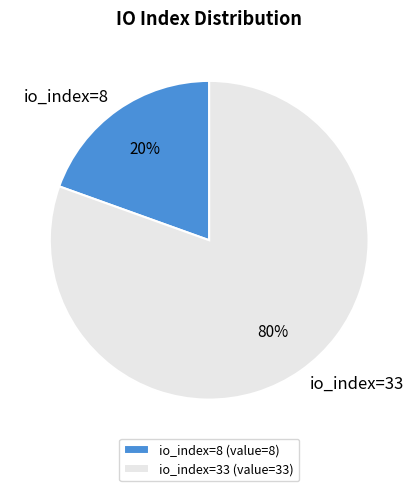

What percentage is the io_index=8 slice, to the nearest percent?

20%